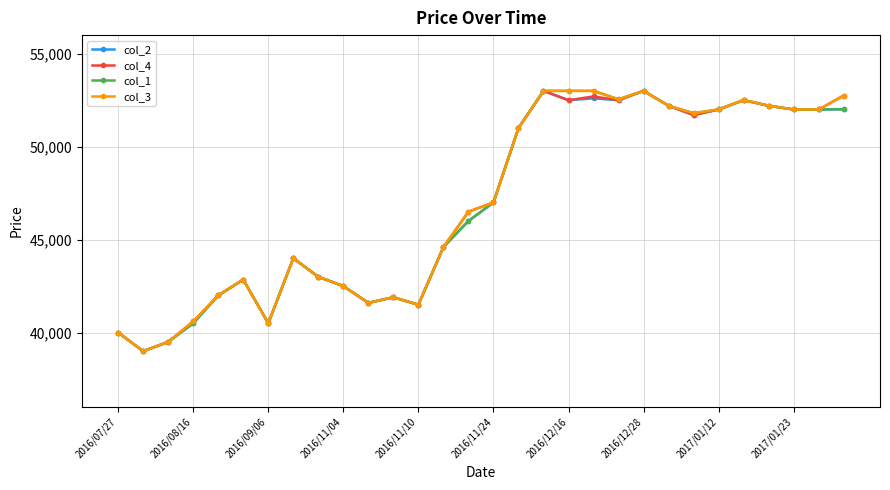

Does the chart have visible grid lines?

Yes